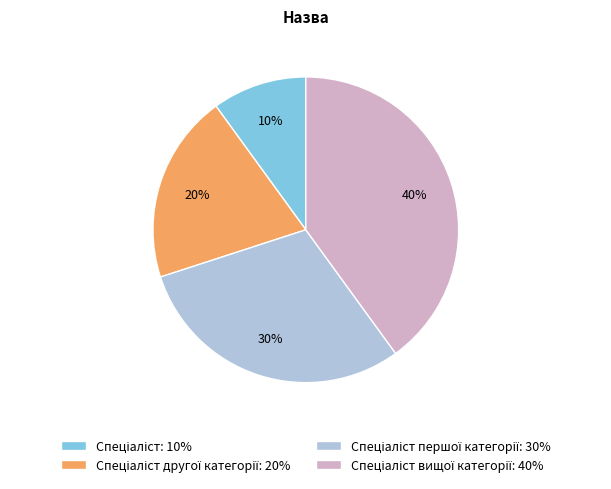

Is there a majority slice in this chart?

No